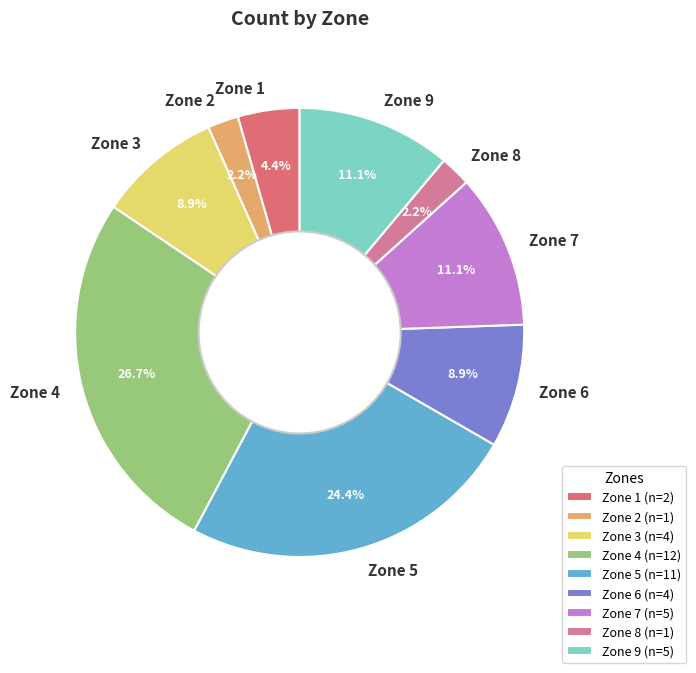

Which slice is the largest?

Zone 4